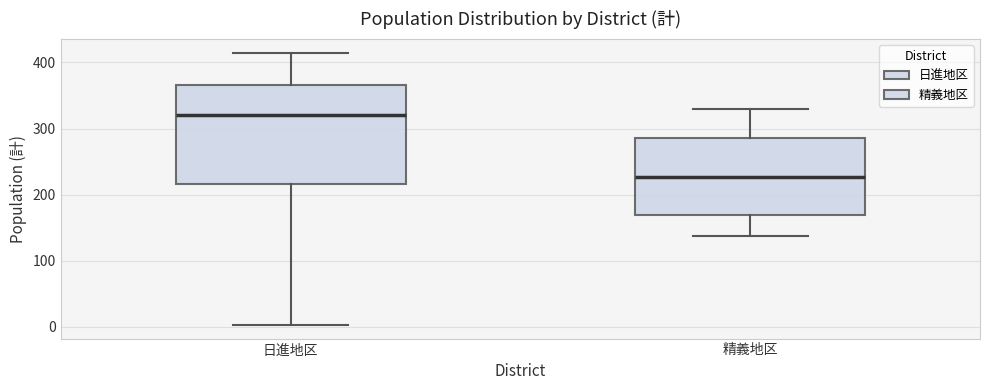

Which box has the highest median line?

日進地区